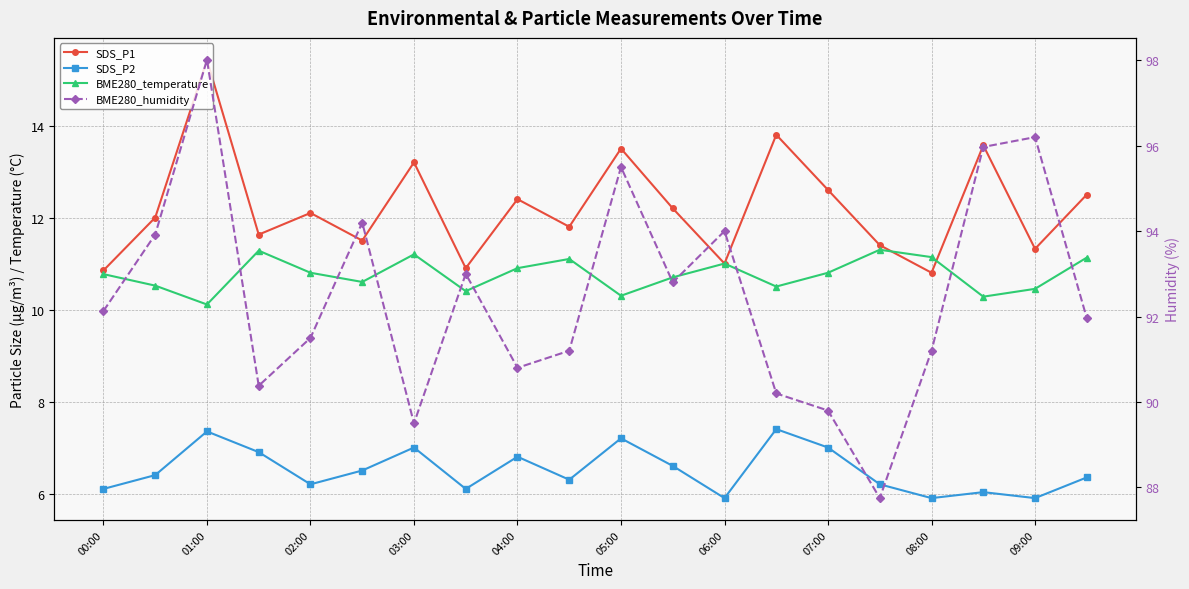

True or false: BME280_temperature and BME280_humidity cross at least once.

False